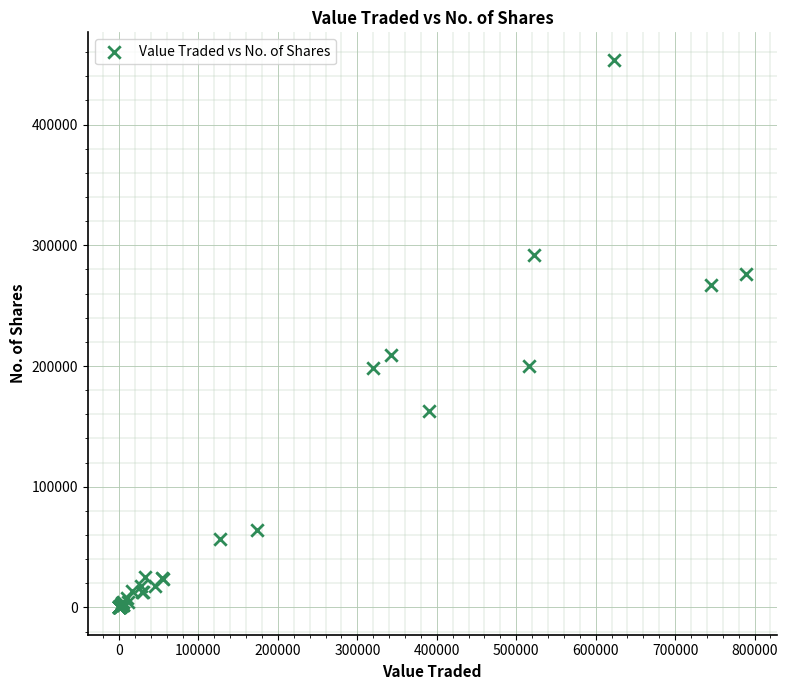

What Y value in the scatter plot is closest to 226902?

208922